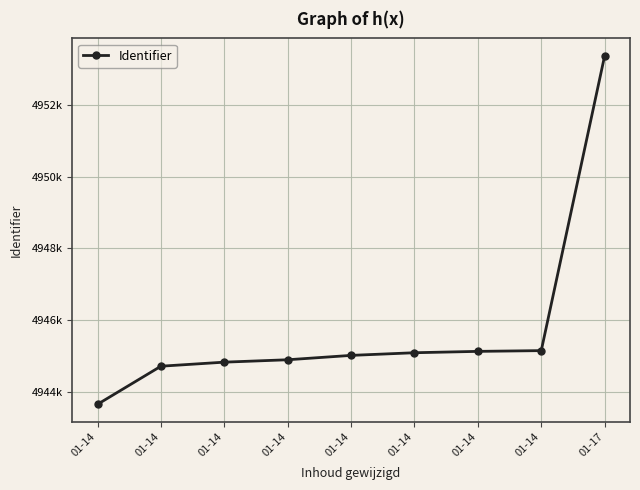

Does the chart have visible grid lines?

Yes